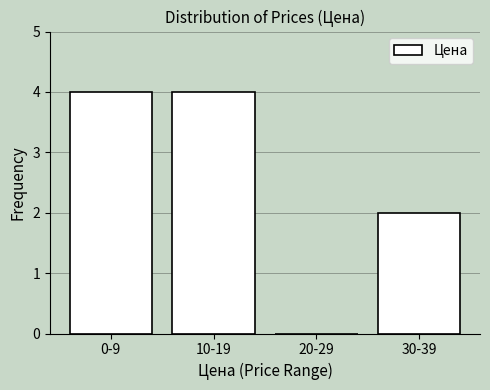

Reading left to right, transcribe all the data shown in this chart.

0-9=4	10-19=4	20-29=0	30-39=2